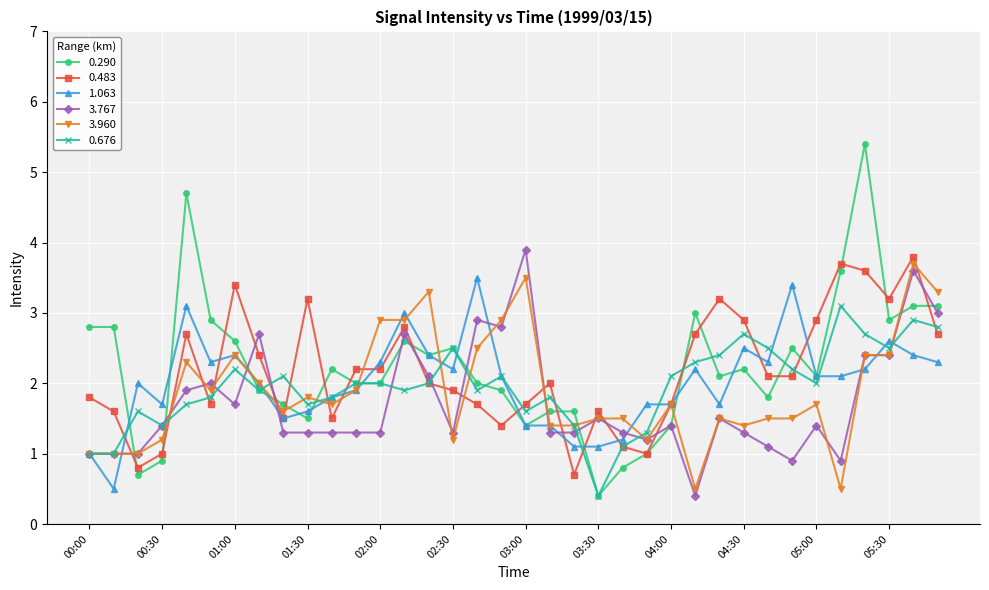

Which series ends up on top after the final intersection of 3.960 and 1.063?

3.960